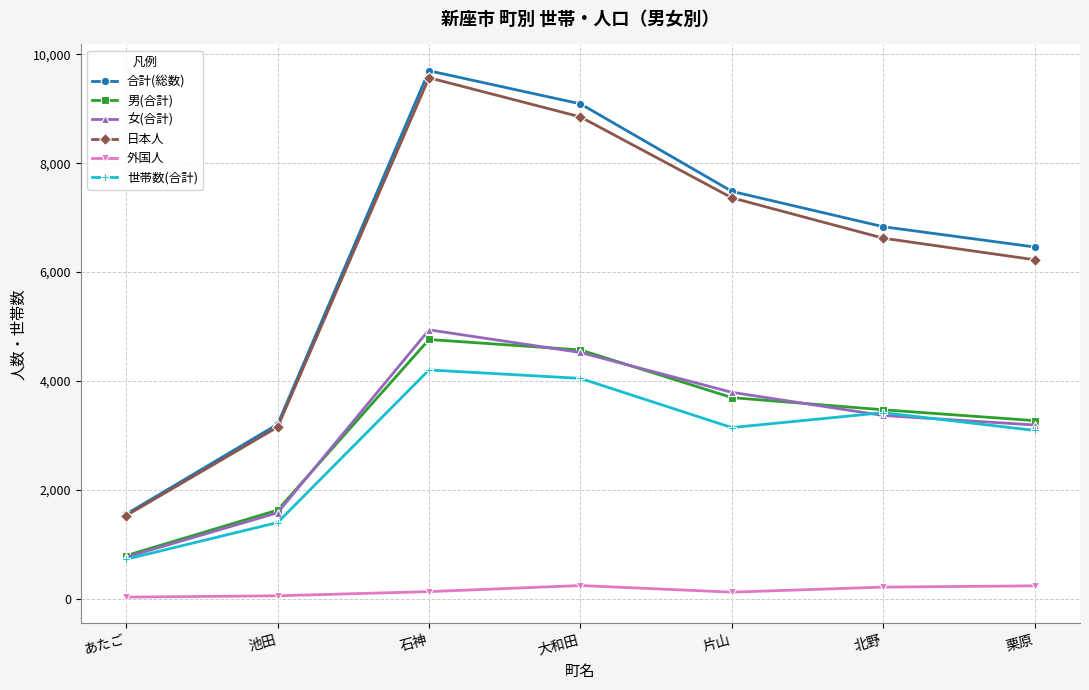

In 日本人, how many points are higher than both neighbors (excluding endpoints)?

1